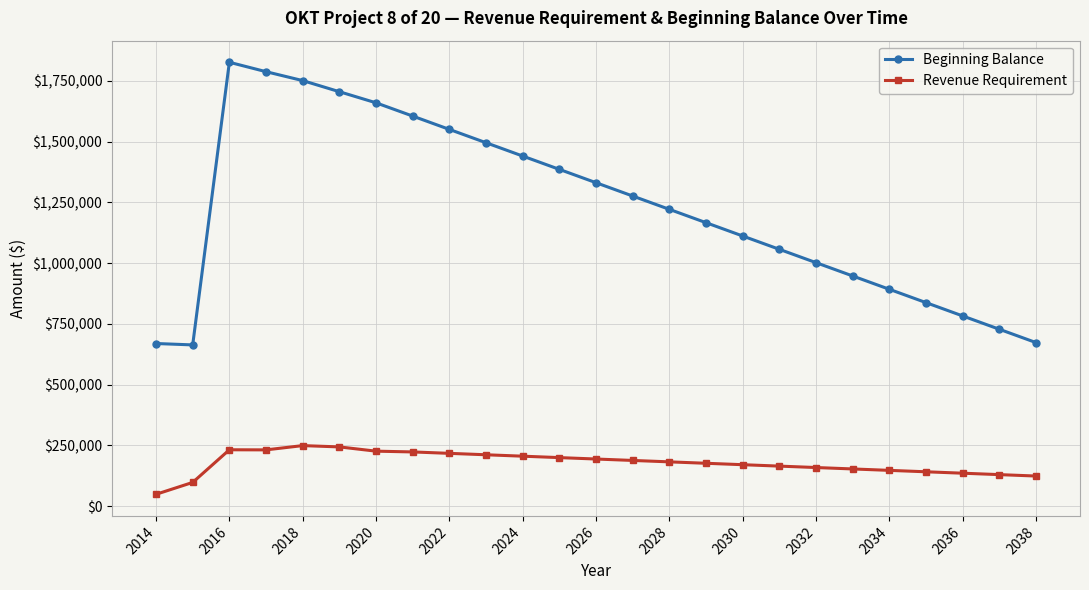

What is the average value of the Revenue Requirement series?

177715.0